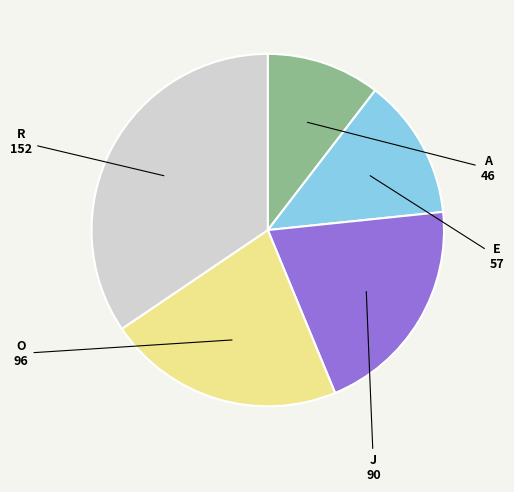

How many segments does this pie chart have?

5